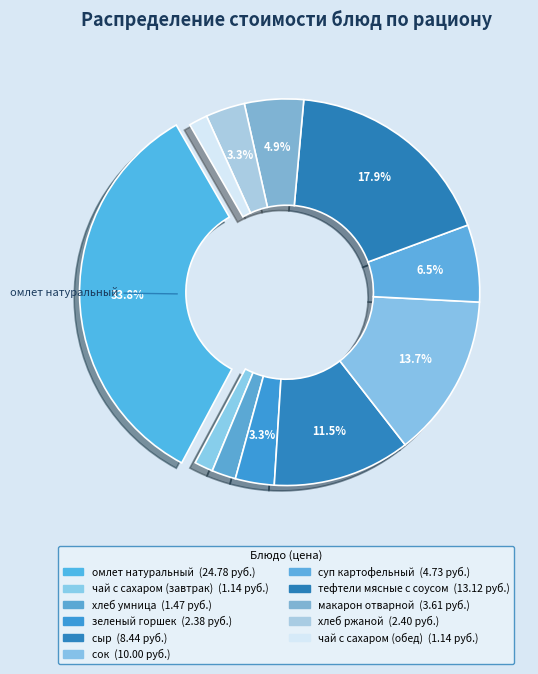

How many segments does this pie chart have?

11